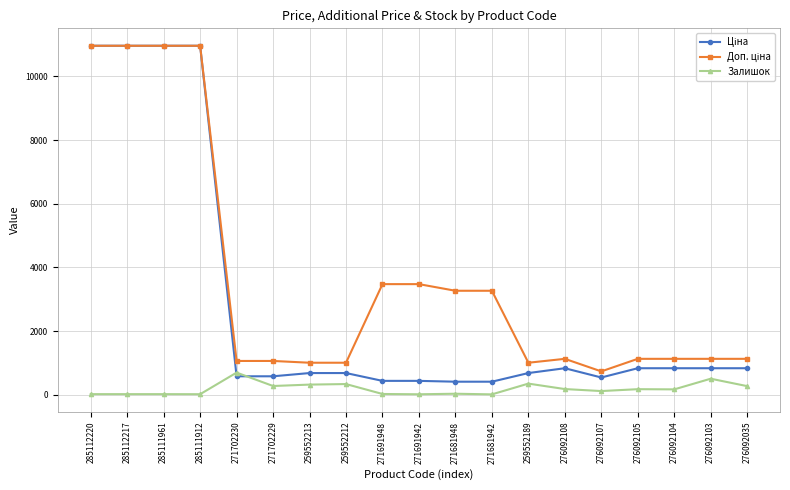

Is it true that Залишок equals 30.0 at 271681948?

True